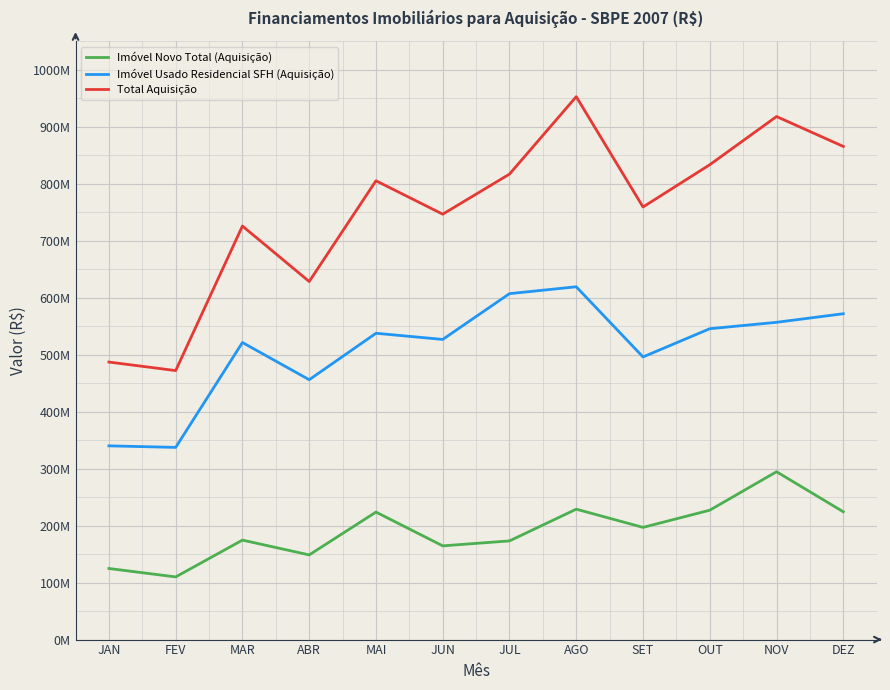

Which series has the widest spread of values?

Total Aquisição